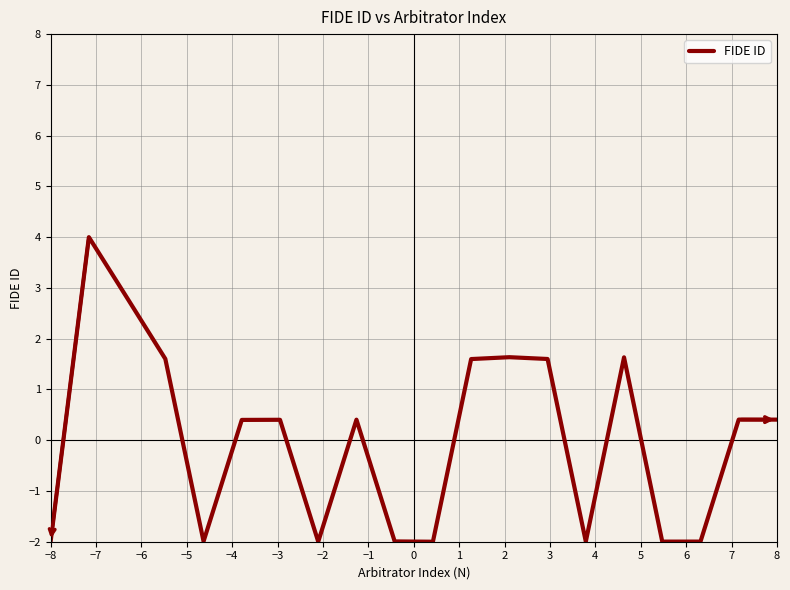

What is the difference between the maximum and minimum values?

6.0